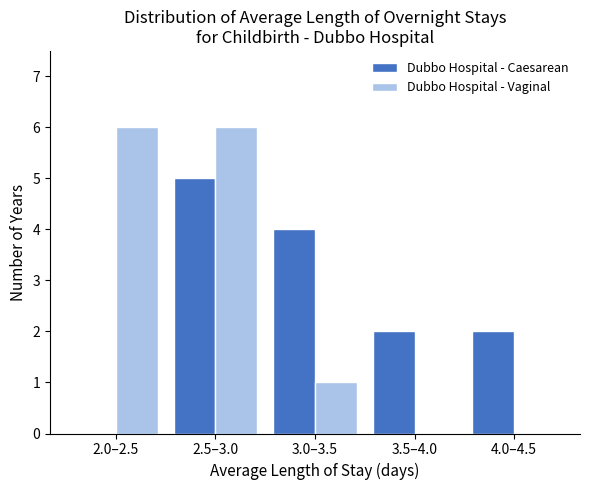

Reading left to right, what are all the values shown in this chart?

Dubbo Hospital - Caesarean: 2.0–2.5=0	2.5–3.0=5	3.0–3.5=4	3.5–4.0=2	4.0–4.5=2
Dubbo Hospital - Vaginal: 2.0–2.5=6	2.5–3.0=6	3.0–3.5=1	3.5–4.0=0	4.0–4.5=0